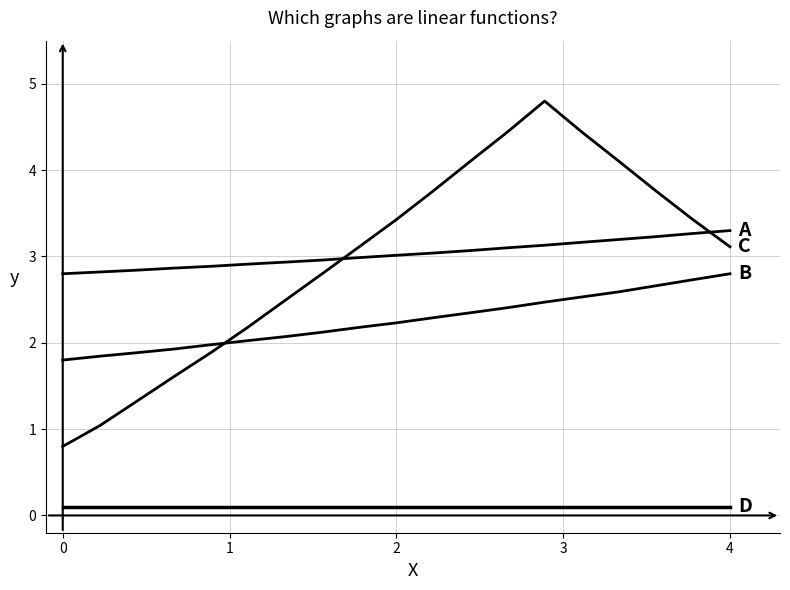

Does the chart display data point markers on the line(s)?

No